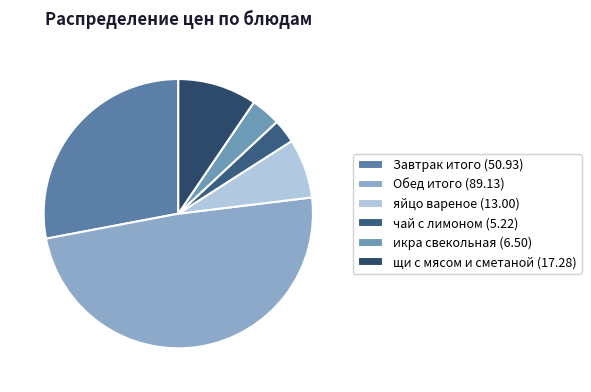

Is there any slice that represents more than half of the pie?

No